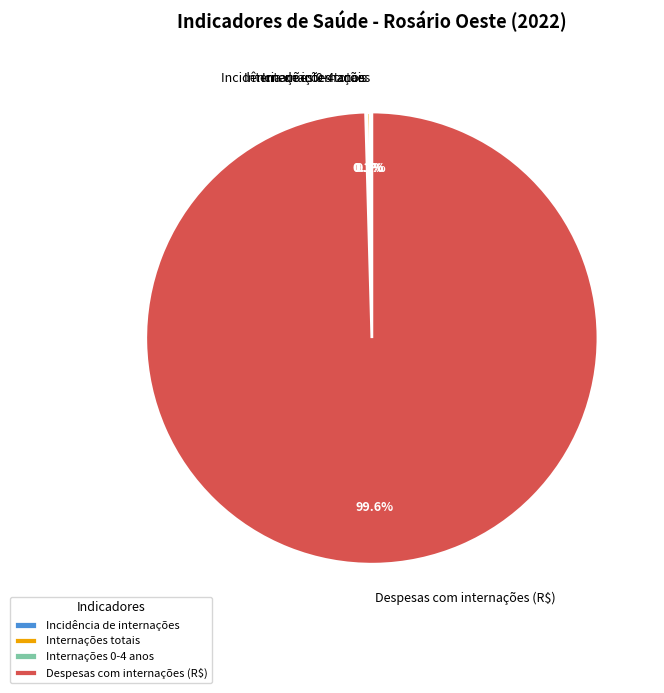

What is the largest slice in the pie chart?

Despesas com internações (R$)